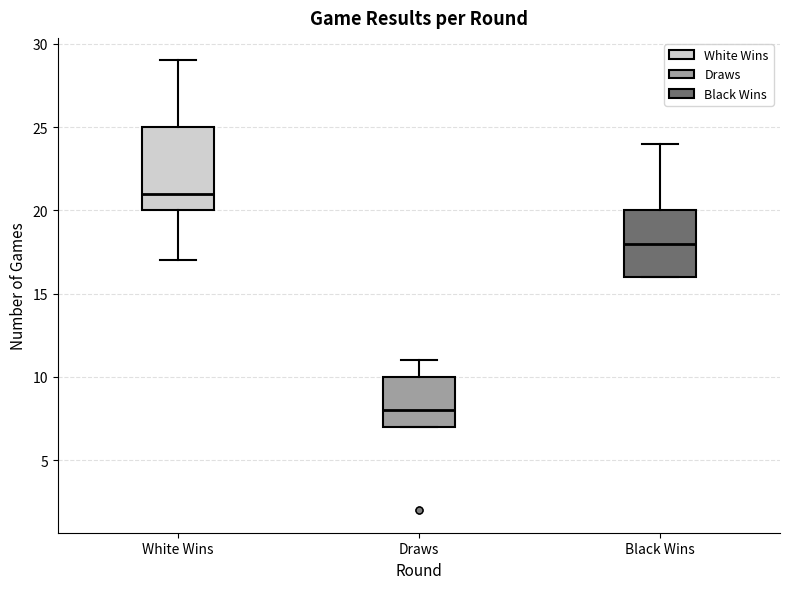

Which box's median line is the highest?

White Wins